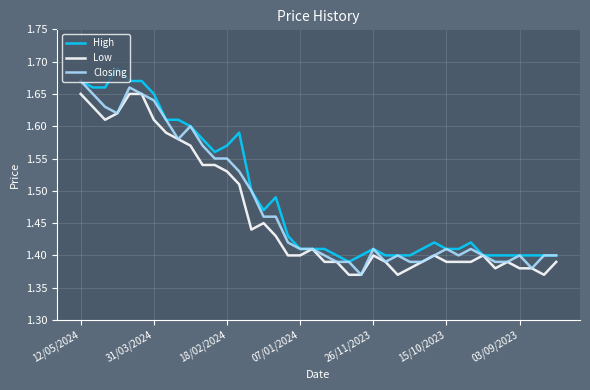

List the series in order of their peak value, highest first.

High, Closing, Low